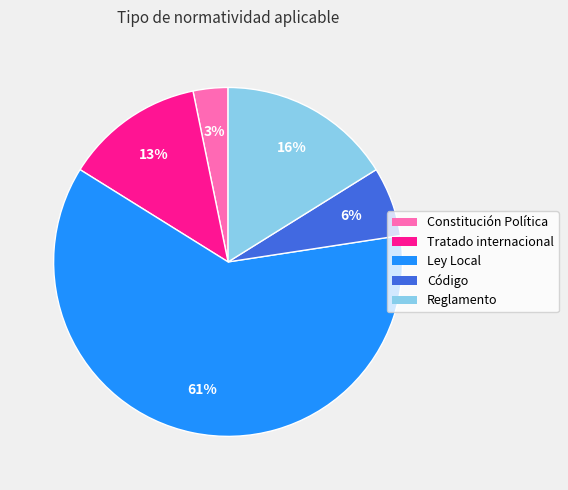

How many slices are in this pie chart?

5